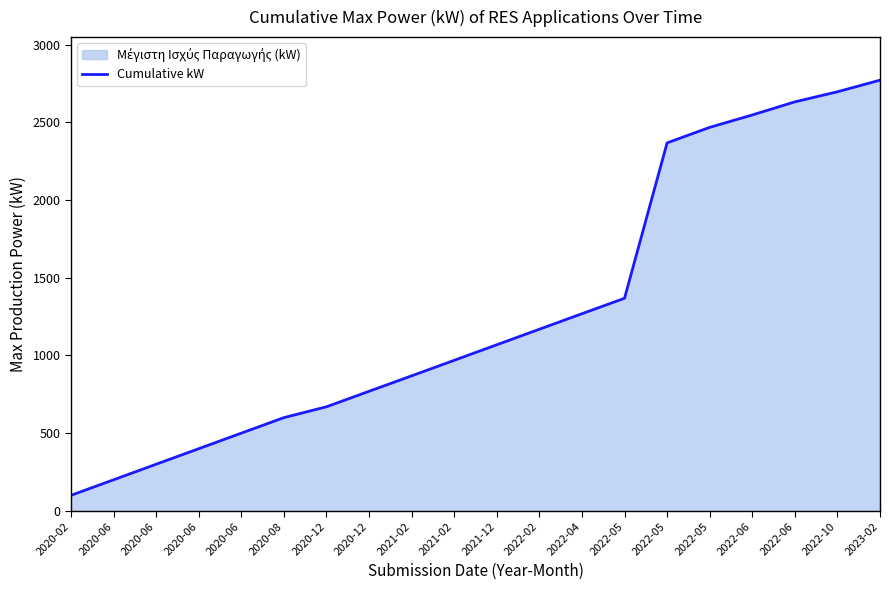

What is the difference between the maximum and minimum values?

2671.1